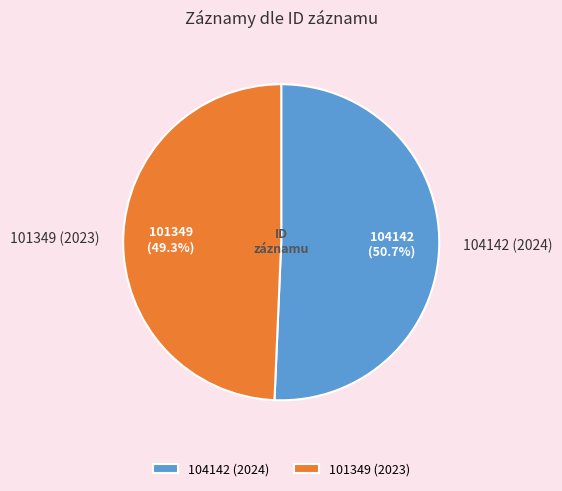

Approximately how many times larger is the value at 101349 (2023) compared to 104142 (2024)?

1.0